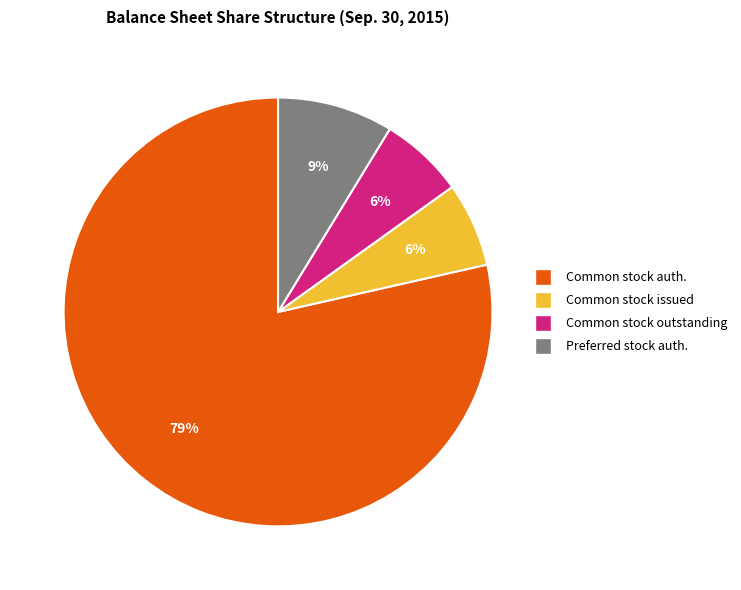

Is there a majority slice in this chart?

Yes